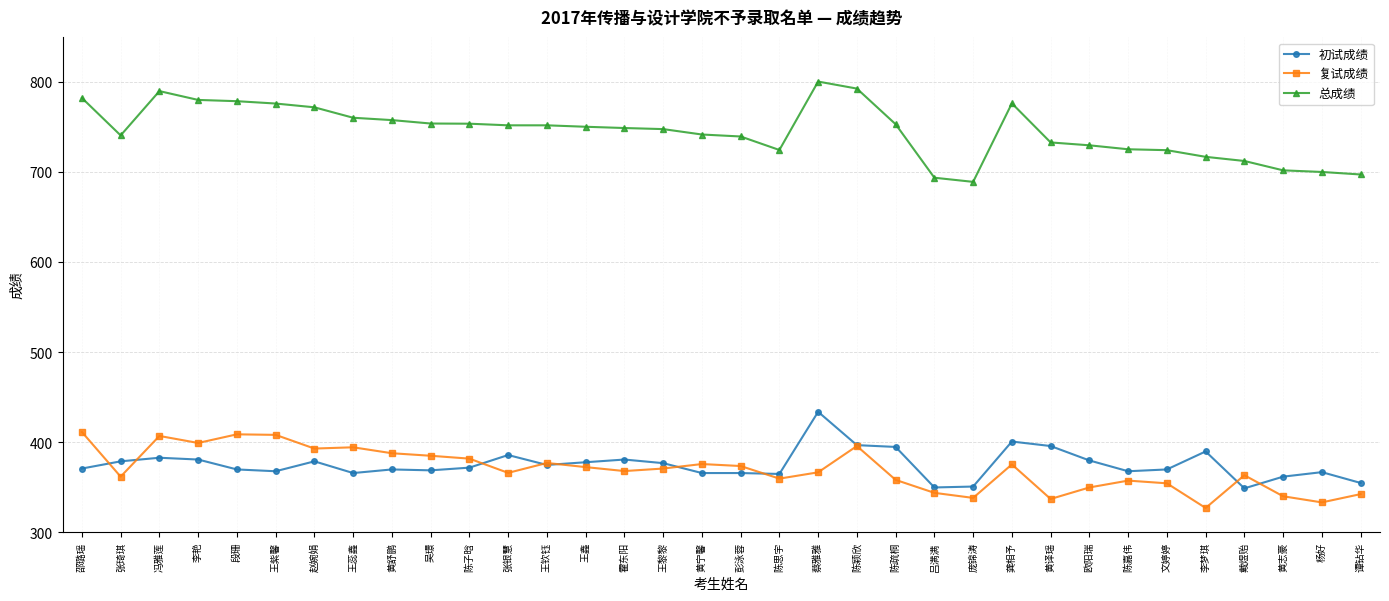

How many data points in 复试成绩 are less than 371?

17